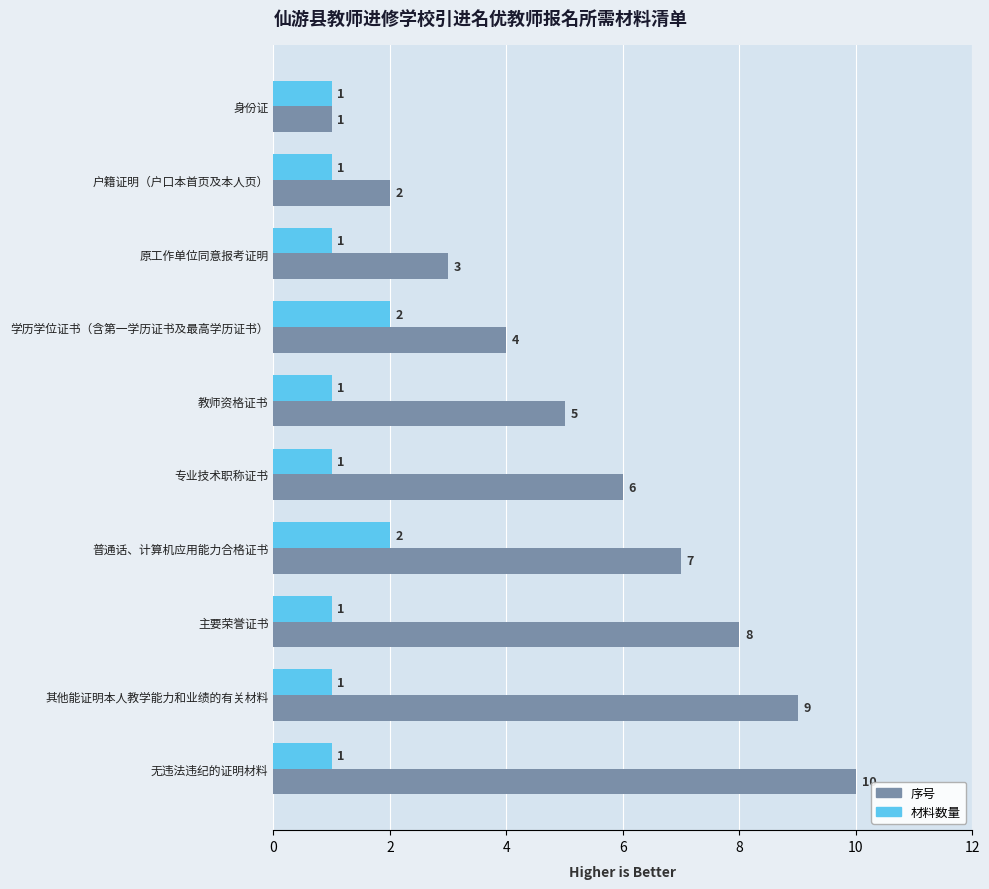

What is the total value across all series at 户籍证明（户口本首页及本人页）?

3